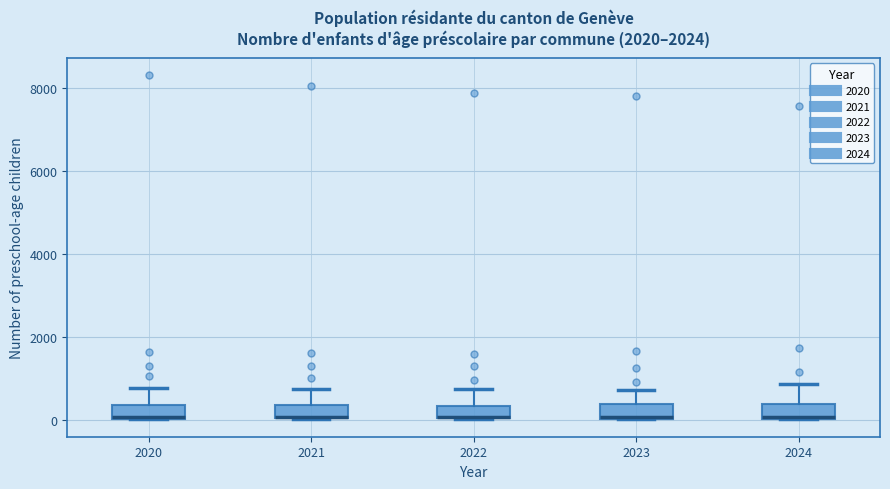

Where is the upper edge of the box at x = 2023 on the y-axis? The values are not printed on the chart, so give them approximately, as read against the axis.

400